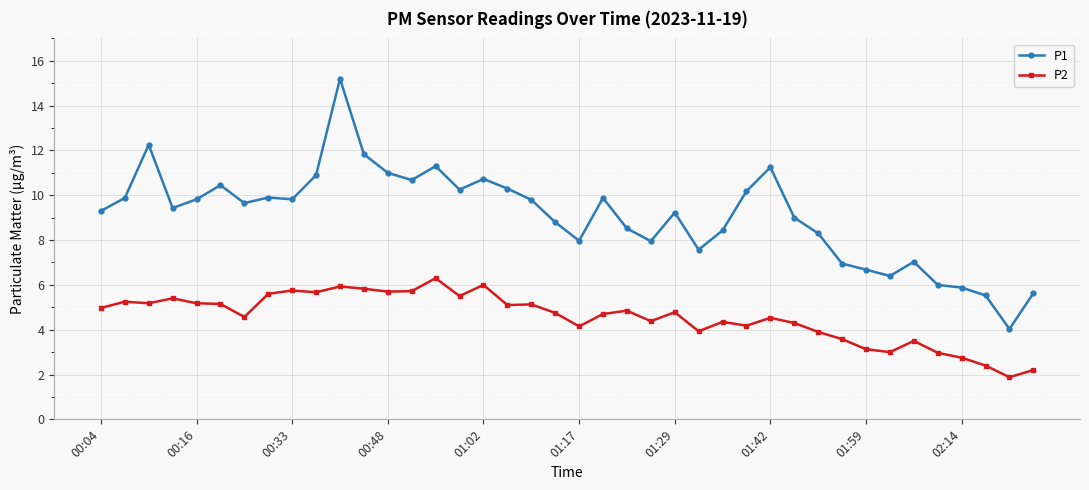

How many values in the P2 series are below 4?

11